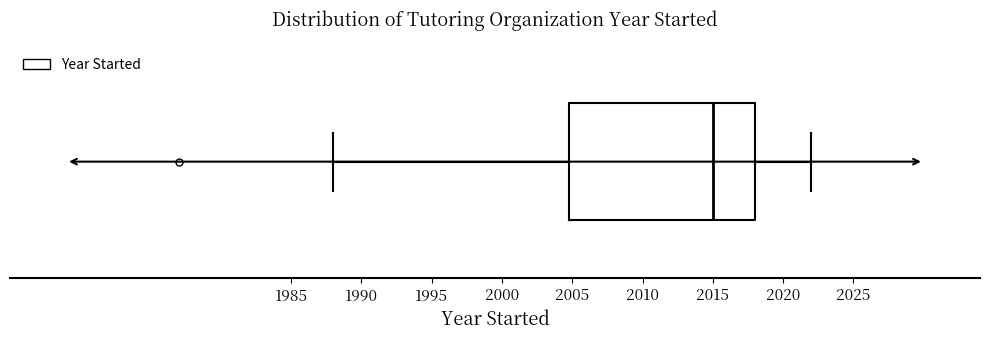

Read this box plot against the x-axis: the position of the median line, the range covered by the box, and the ends of both whiskers. The values are not printed on the chart, so give them approximately, as read against the axis.

median 2015, box 2005 to 2018, whiskers 1988 to 2022